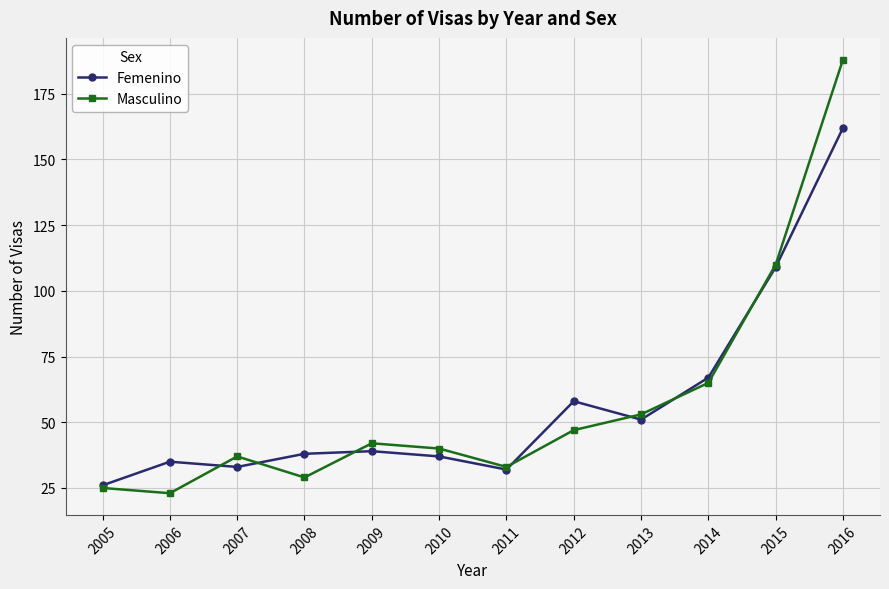

List the series in order of their peak value, lowest first.

Femenino, Masculino